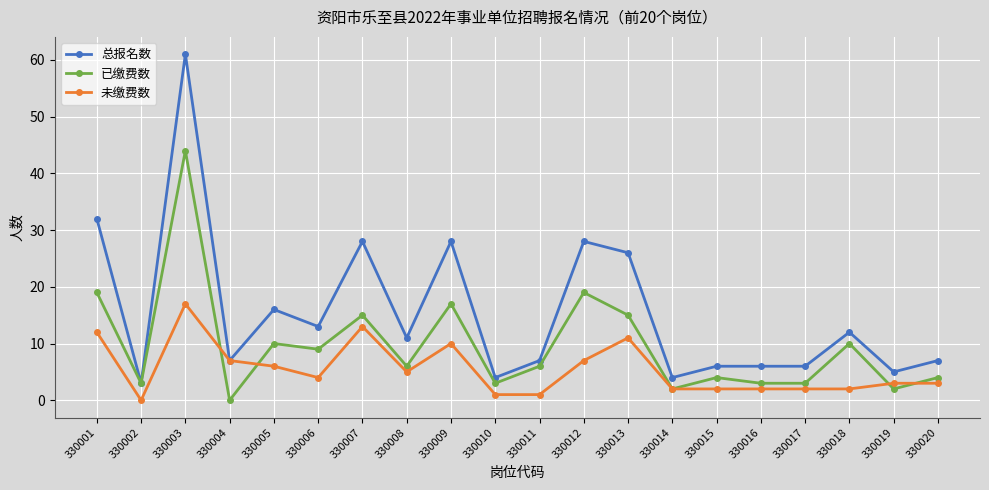

At which label does 未缴费数 reach its minimum?

330002